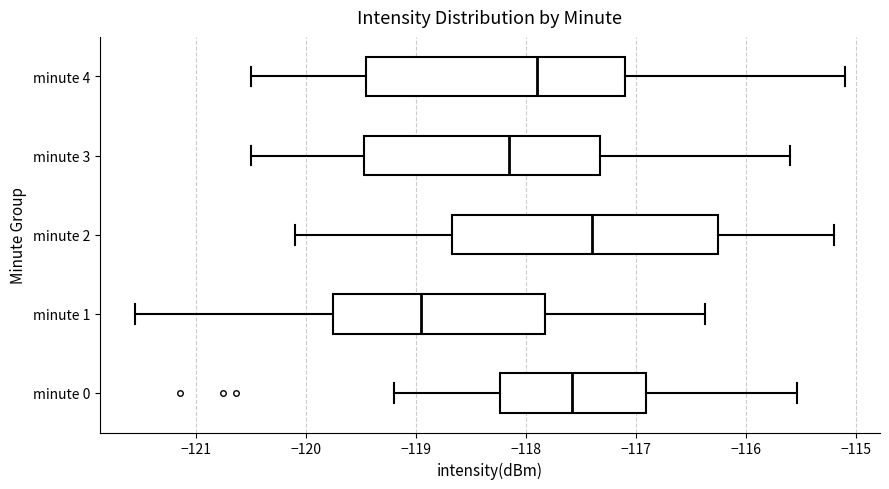

Reading bottom to top, transcribe this box plot: for each box, give where its median line is, the range the box spans, and where its two whiskers end, as read against the x-axis. The values are not printed on the chart, so give them approximately, as read against the axis.

minute 0: median -117.6, box -118.2 to -116.9, whiskers -119.2 to -115.5
minute 1: median -119.0, box -119.7 to -117.8, whiskers -121.6 to -116.4
minute 2: median -117.4, box -118.7 to -116.2, whiskers -120.1 to -115.2
minute 3: median -118.1, box -119.5 to -117.3, whiskers -120.5 to -115.6
minute 4: median -117.9, box -119.4 to -117.1, whiskers -120.5 to -115.1